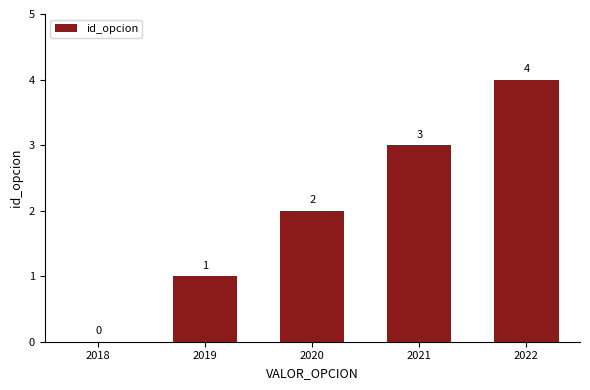

What is the maximum value shown in the chart?

4